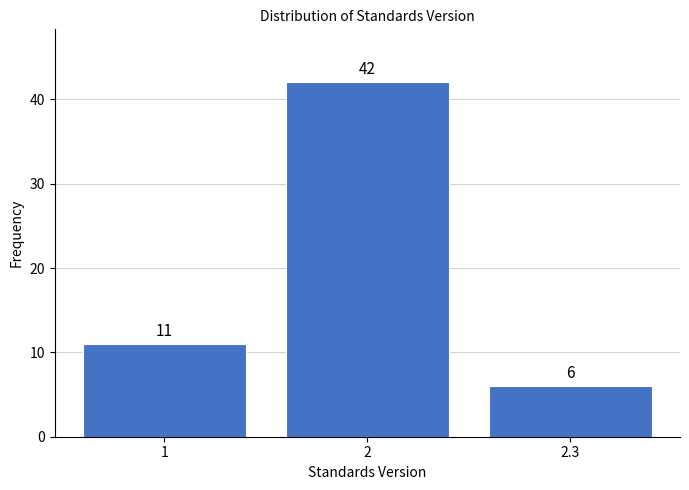

Reading left to right, what are all the values shown in this chart?

11	42	6